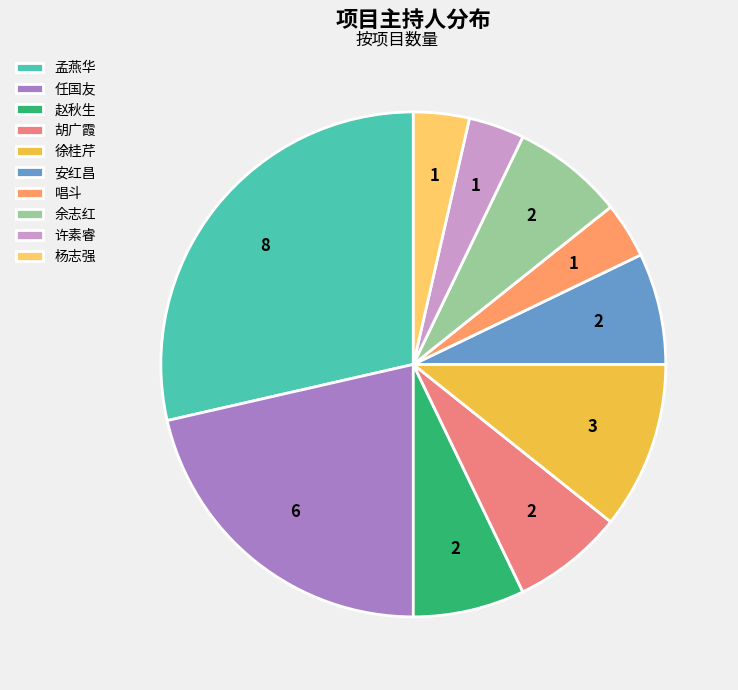

Does any single category account for the majority?

No